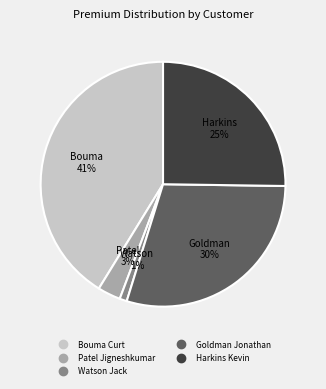

Does Patel Jigneshkumar represent more than half of the total?

No